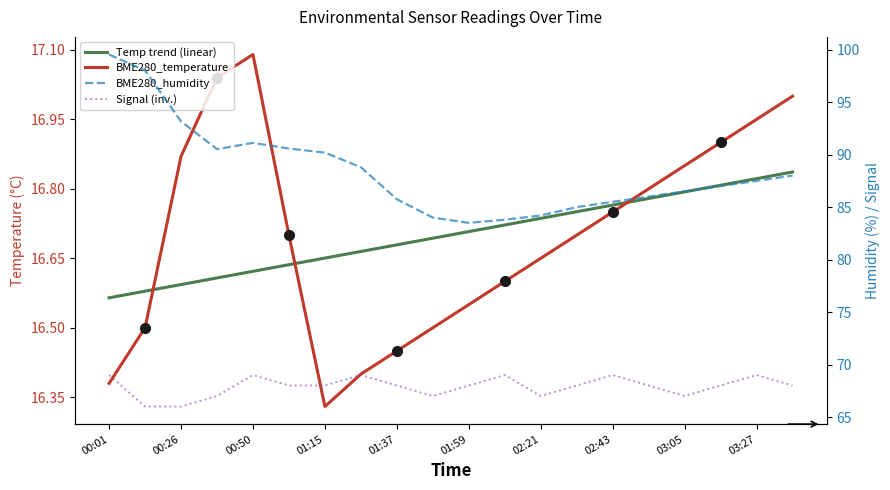

Count the number of categories in the chart.

20